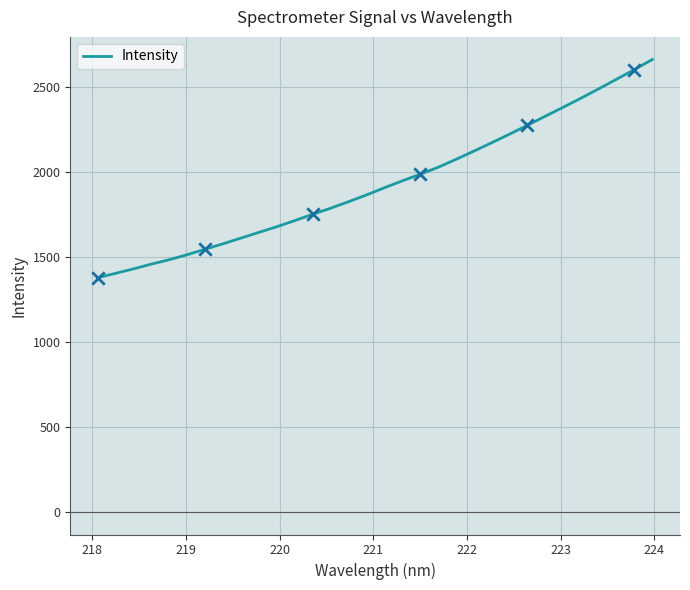

What is the difference between the maximum and minimum values?

1283.6